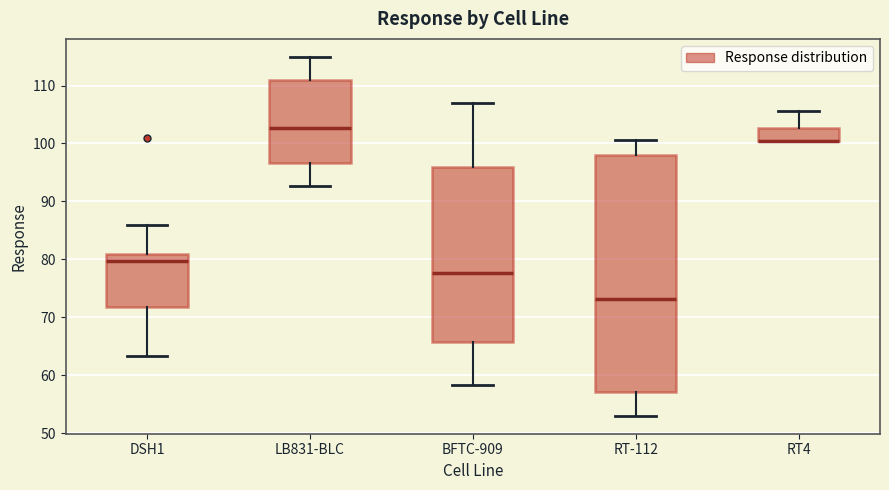

Which box is the tallest, from its lower edge to its upper edge?

RT-112